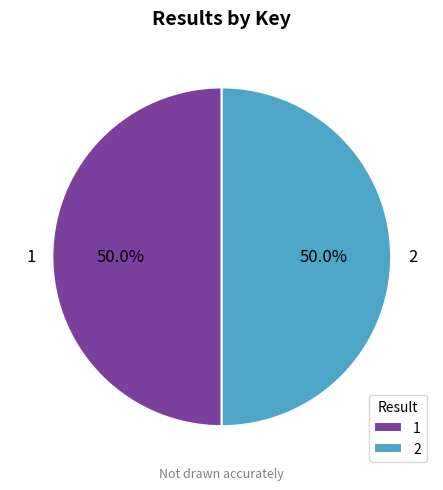

Is the sum of 2 and 1 greater than half?

Yes